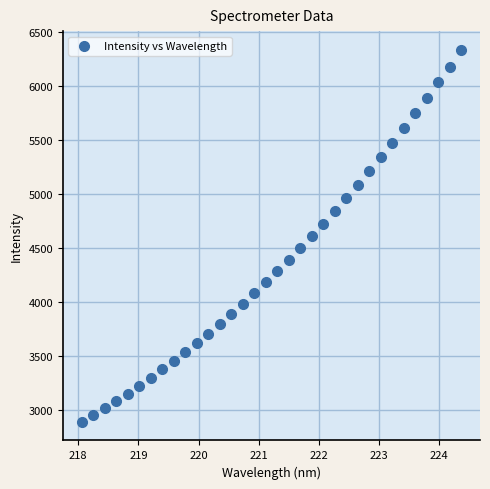

What is the range of Y values (max minus min)?

3439.1